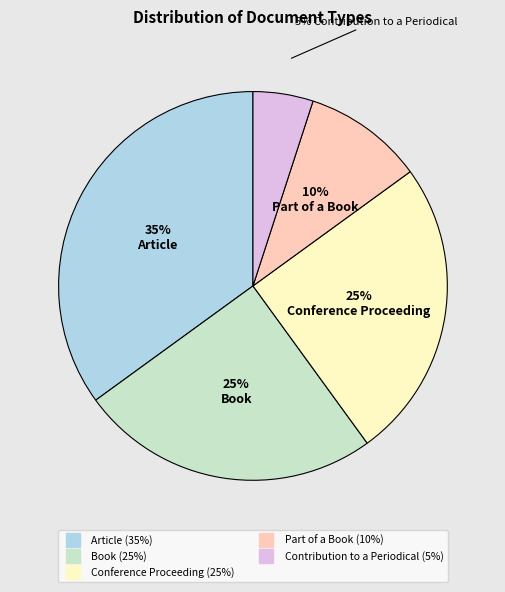

To the nearest percent, what portion does Contribution to a Periodical represent?

5%